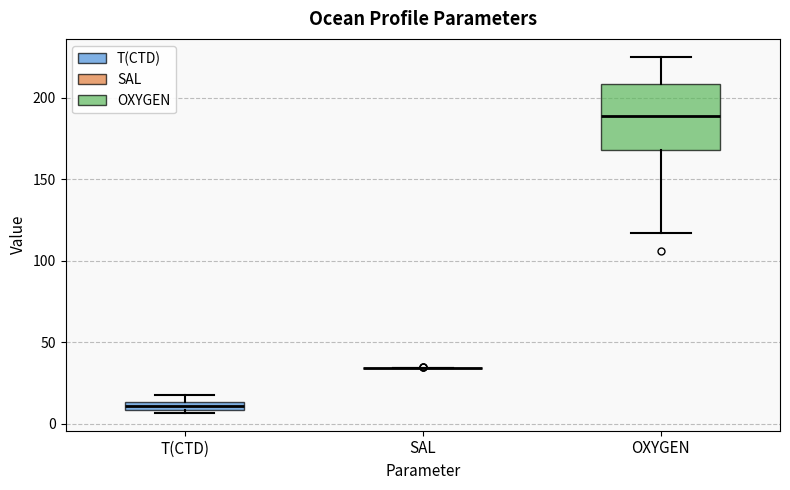

Which box is the tallest, from its lower edge to its upper edge?

OXYGEN